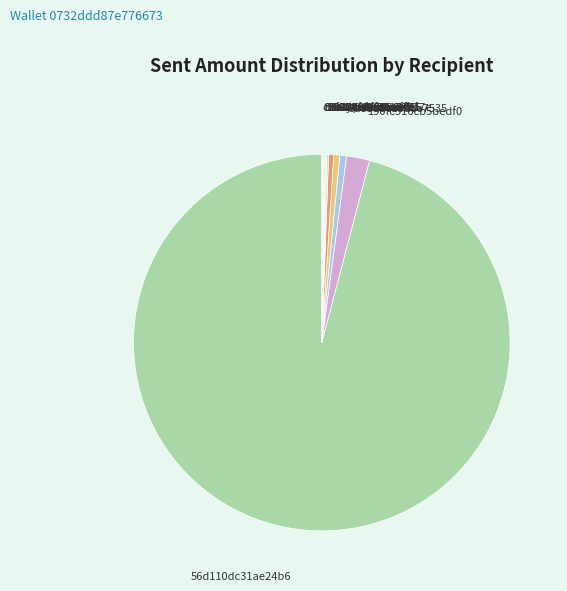

How many segments does this pie chart have?

11